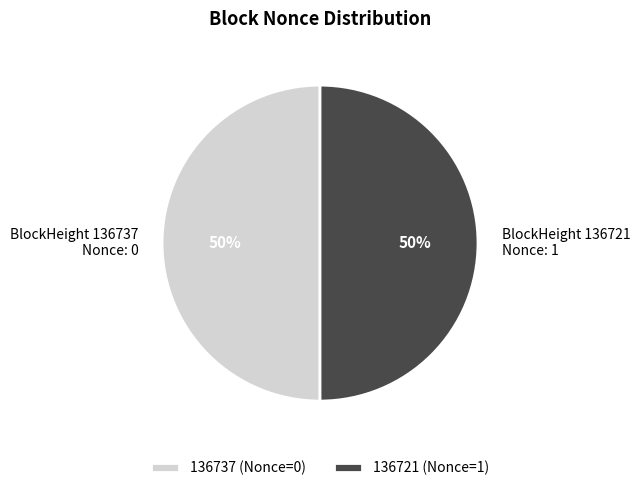

The 136721 slice represents 89% of the pie. True or false?

False